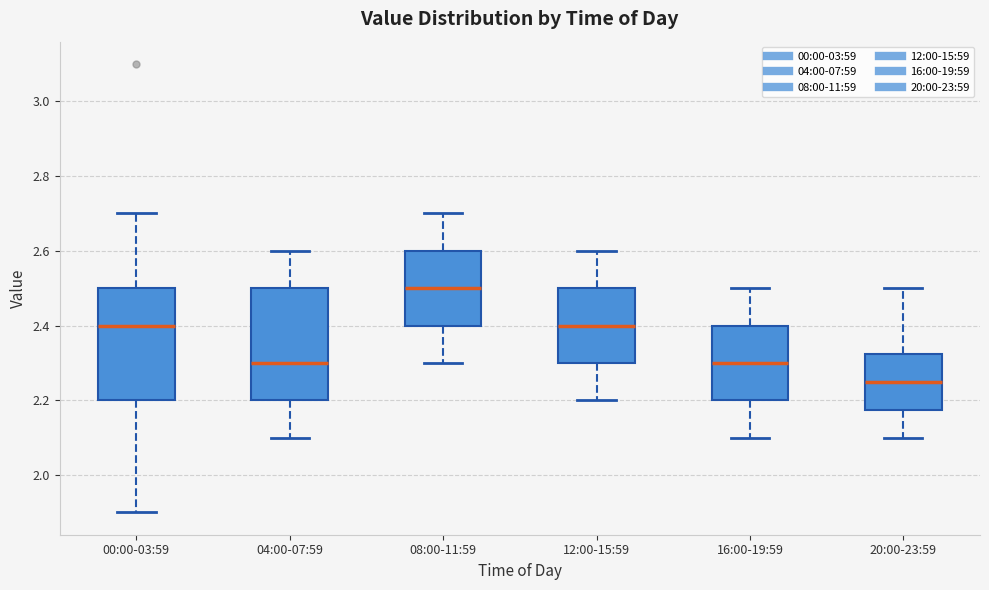

Where does the median line of the box for 00:00-03:59 sit on the y-axis? The values are not printed on the chart, so give them approximately, as read against the axis.

2.40